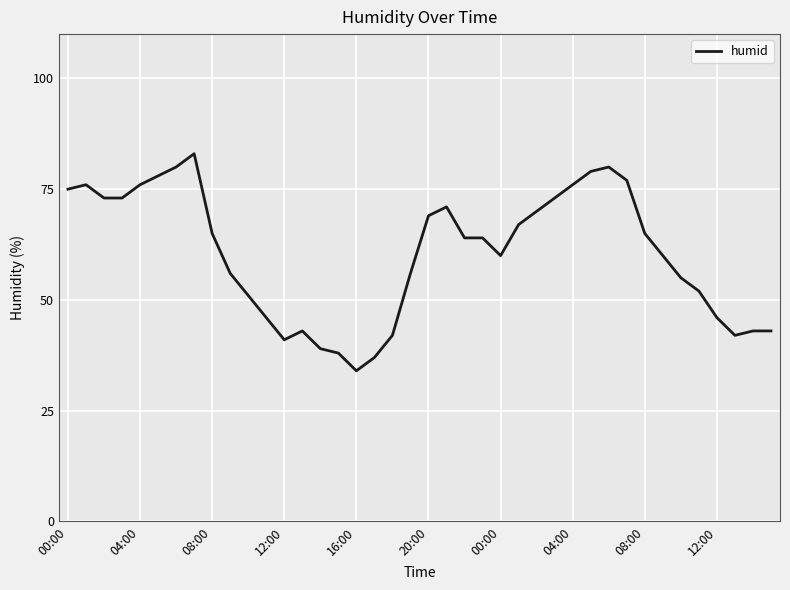

What is the maximum value shown in the chart?

83